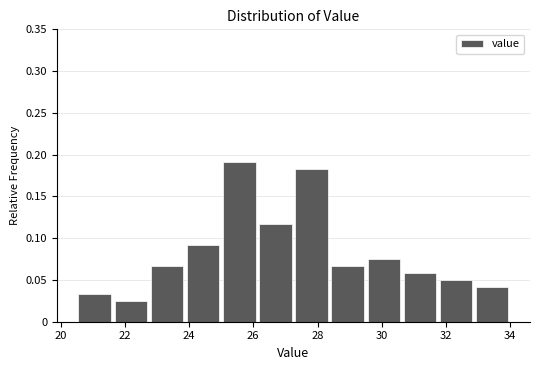

Reading left to right, transcribe this chart: for each bar, give the range it covers on the x-axis and its height. Neither the bar edges nor the heights are printed on the chart, so give them approximately, as read against the axes.

20.6 to 21.6: 0.035
21.6 to 22.8: 0.025
22.8 to 23.8: 0.065
23.8 to 25.0: 0.090
25.0 to 26.2: 0.190
26.2 to 27.2: 0.115
27.2 to 28.4: 0.185
28.4 to 29.6: 0.065
29.6 to 30.6: 0.075
30.6 to 31.8: 0.060
31.8 to 32.8: 0.050
32.8 to 34.0: 0.040